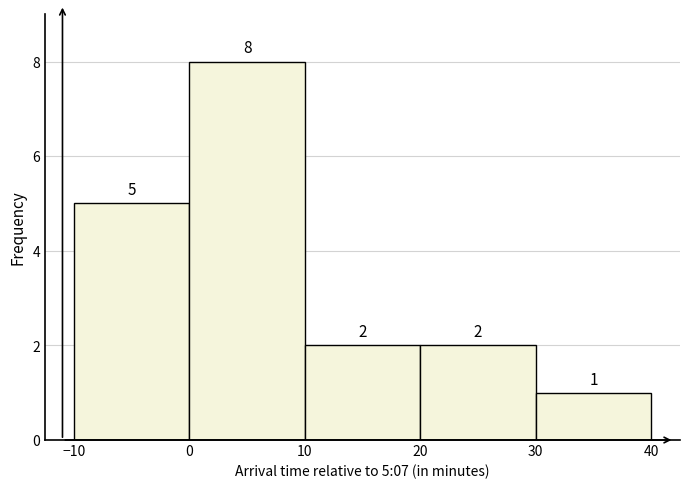

Over which range of the x-axis is the bar tallest?

0 to 10